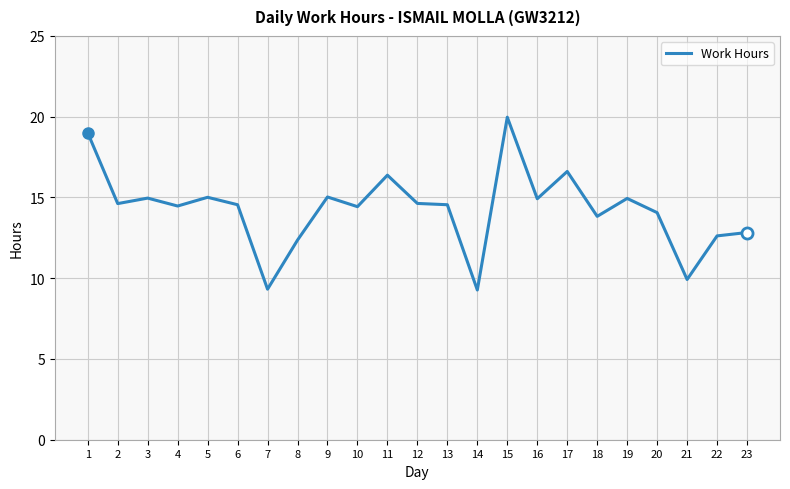

At which category does the data reach its first local valley?

2